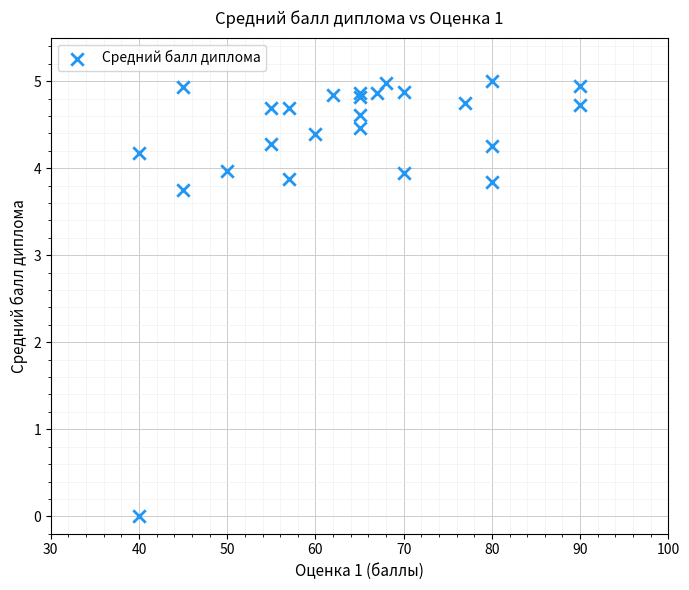

What Y value in the scatter plot is closest to 2?

3.7